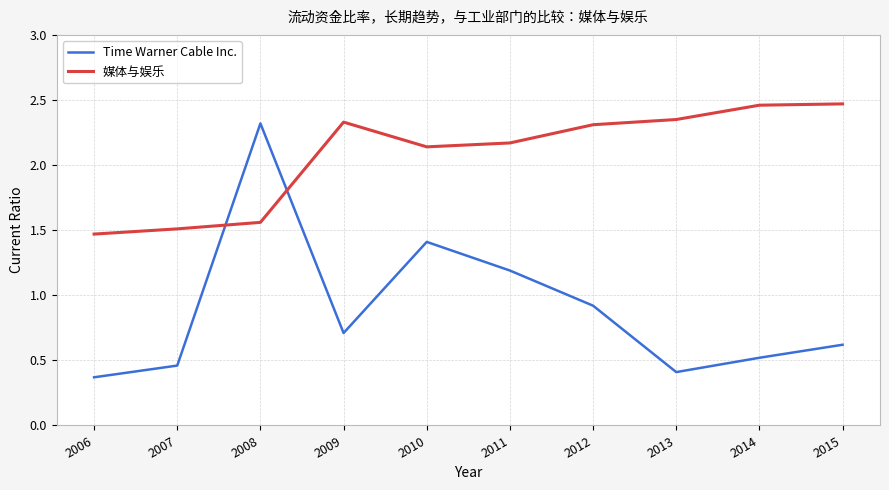

Where do 媒体与娱乐 and Time Warner Cable Inc. first cross each other?

2007 and 2008